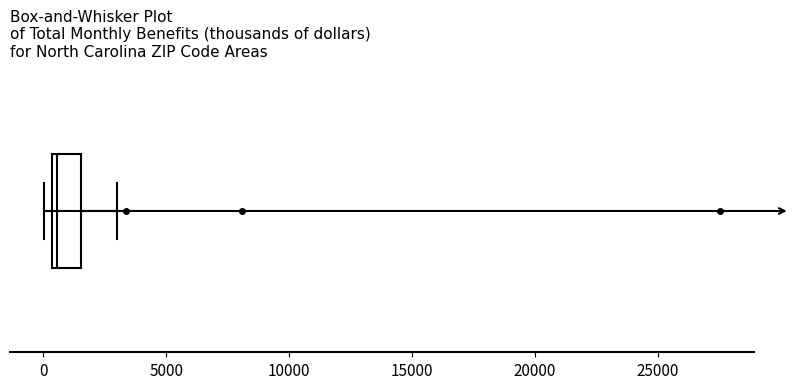

Read this box plot against the x-axis: the position of the median line, the range covered by the box, and the ends of both whiskers. The values are not printed on the chart, so give them approximately, as read against the axis.

median 500 (just right of the box's left edge), box 500 to 1500, whiskers 0 to 3000